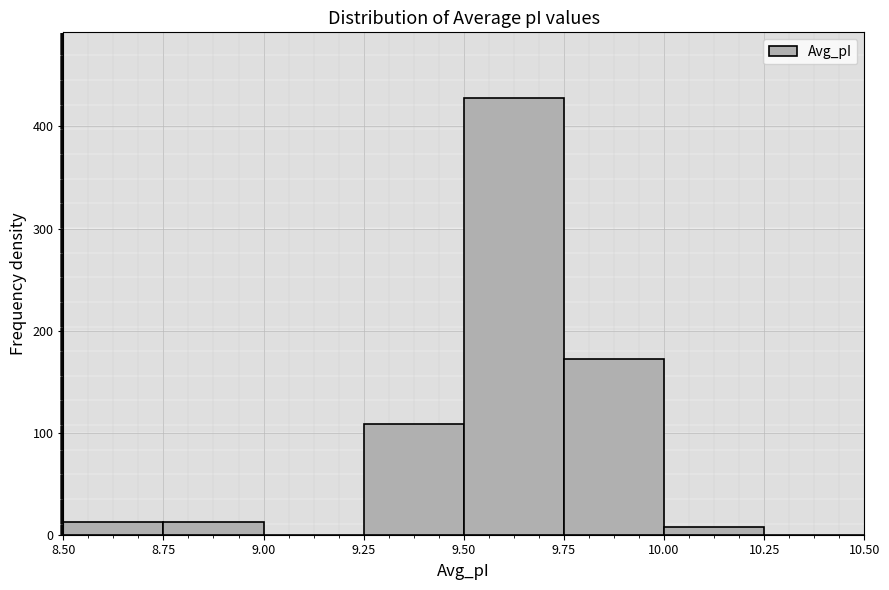

How tall is the bar that spans 8.75 to 9.00 on the x-axis? The values are not printed on the chart, so give them approximately, as read against the axis.

10